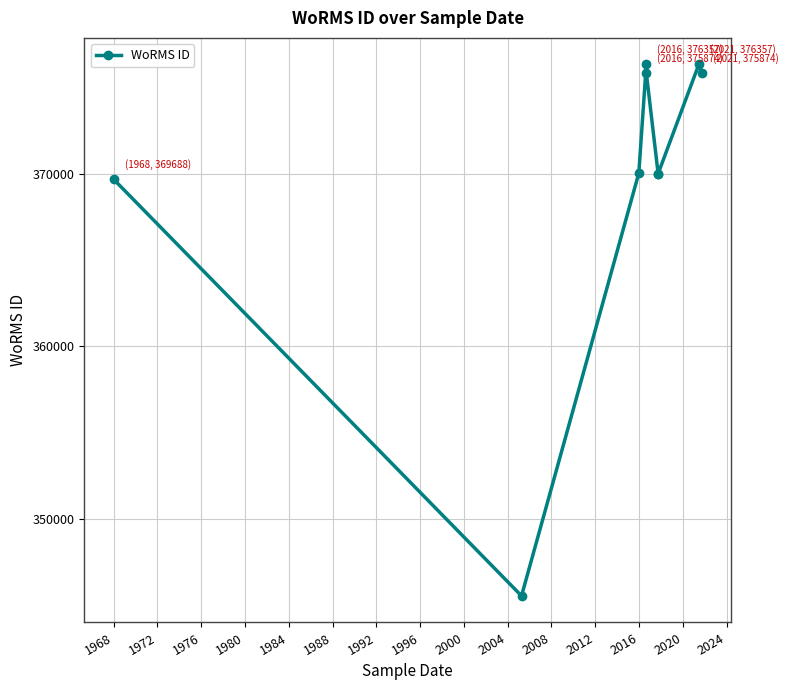

What is the minimum value shown in the chart?

345510